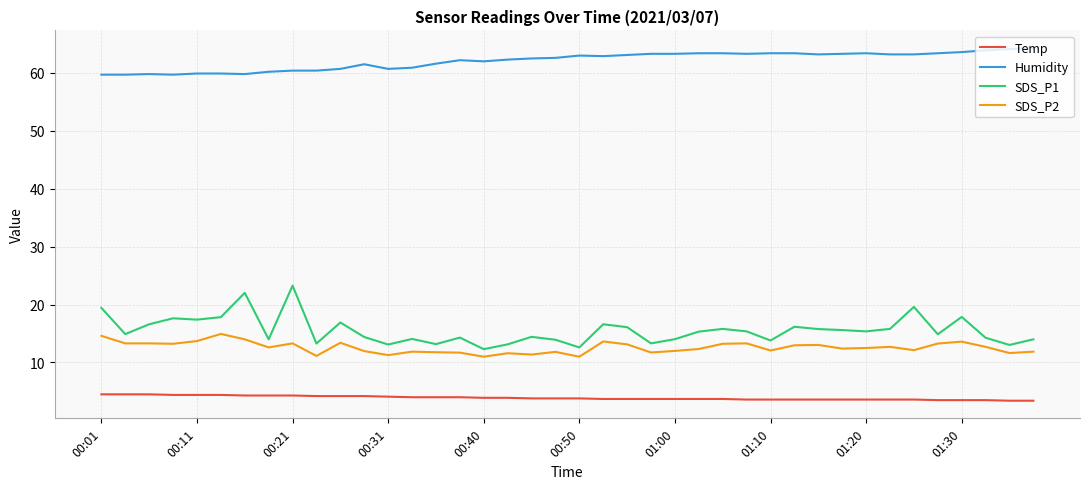

True or false: Humidity and SDS_P2 intersect in this chart.

False